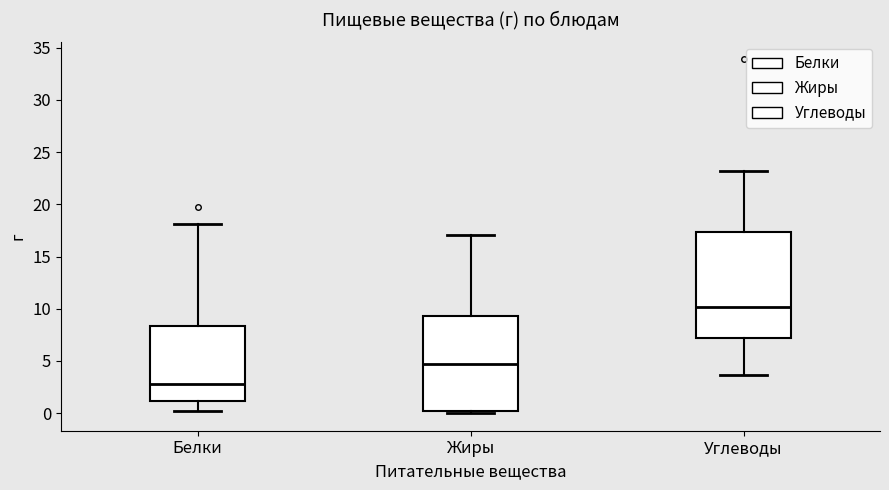

Which box is the tallest, from its lower edge to its upper edge?

Углеводы